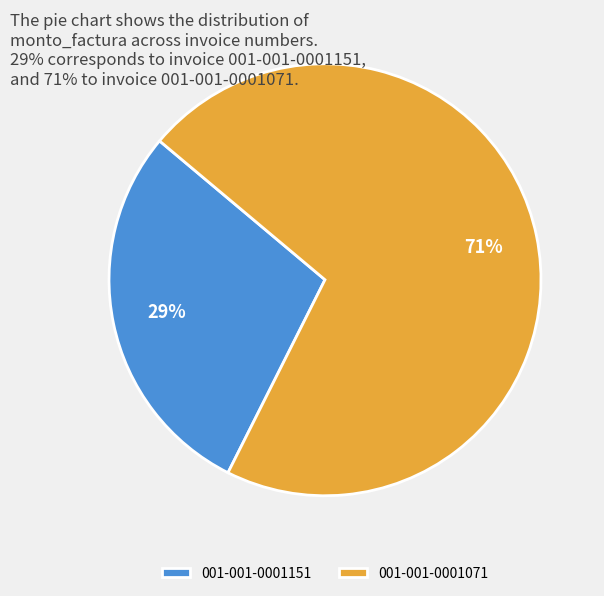

Rank the categories by value from lowest to highest.

001-001-0001151, 001-001-0001071